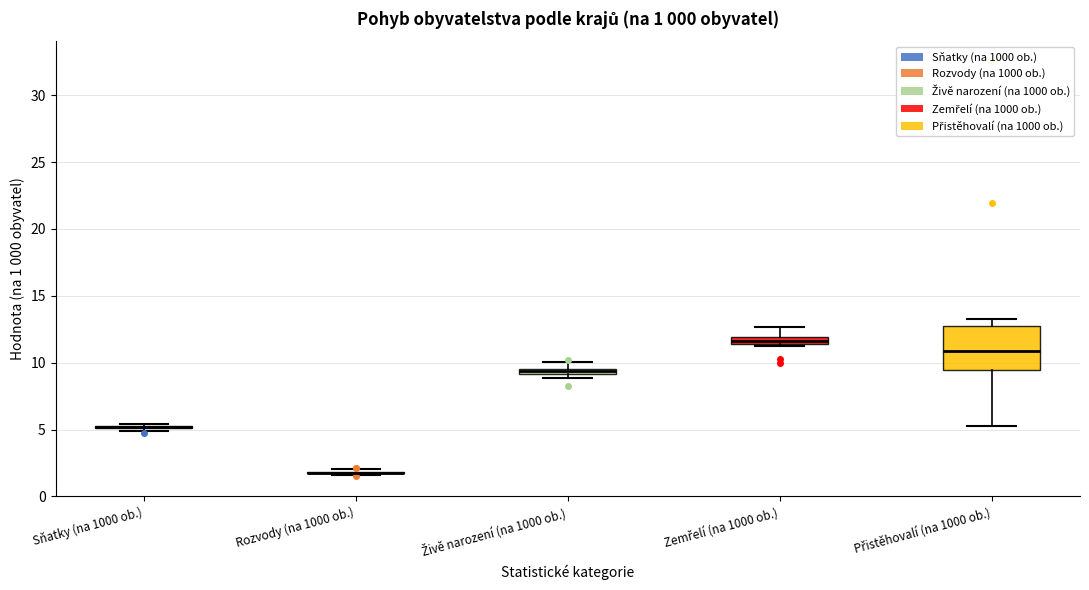

Which box is the tallest, from its lower edge to its upper edge?

Přistěhovalí (na 1000 ob.)